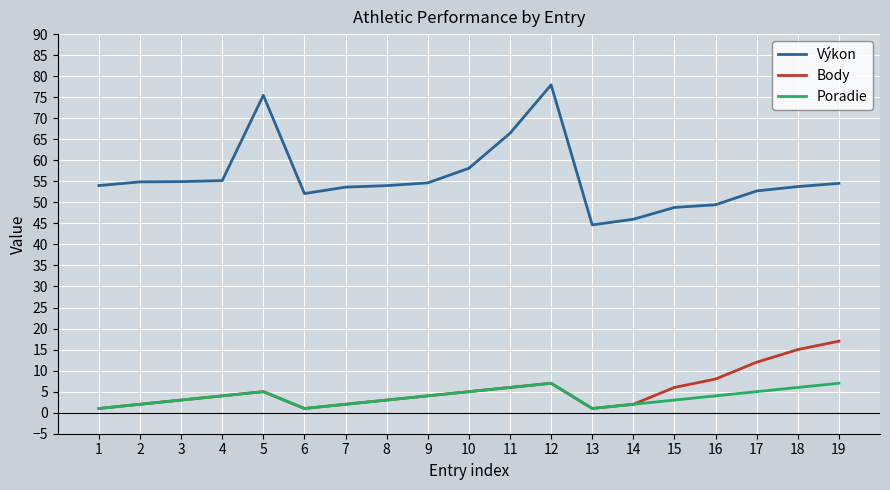

What is the sum of all Výkon values?

1061.0